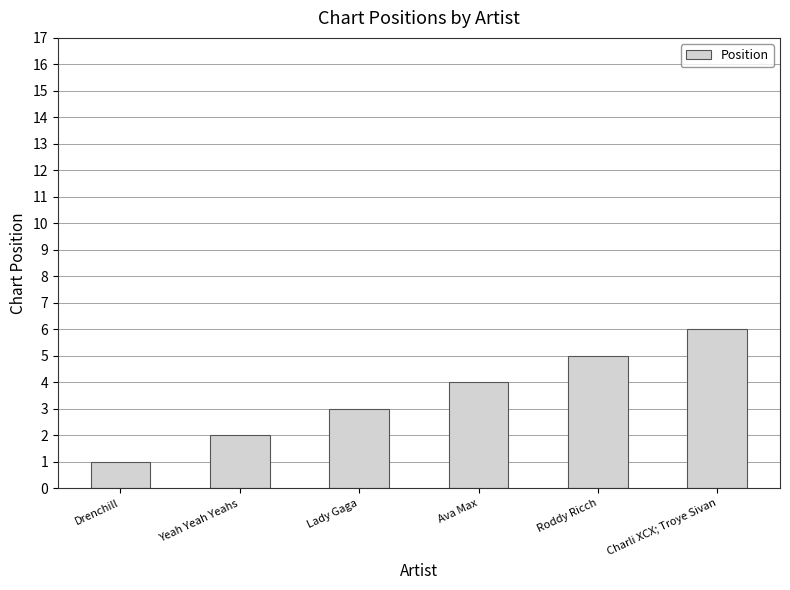

What is the difference between the values at Lady Gaga and Drenchill?

2